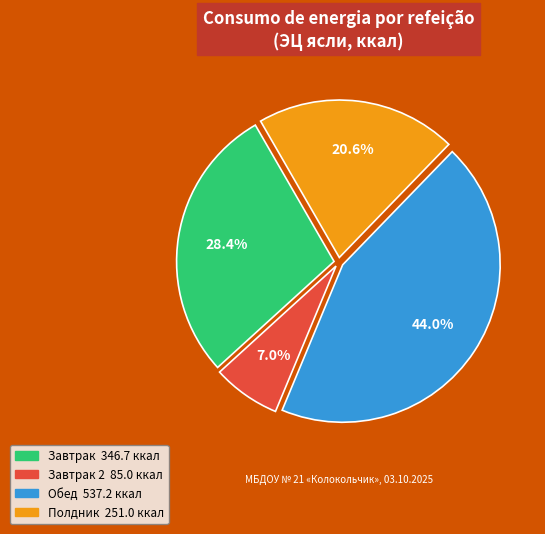

Count the number of slices in the pie.

4